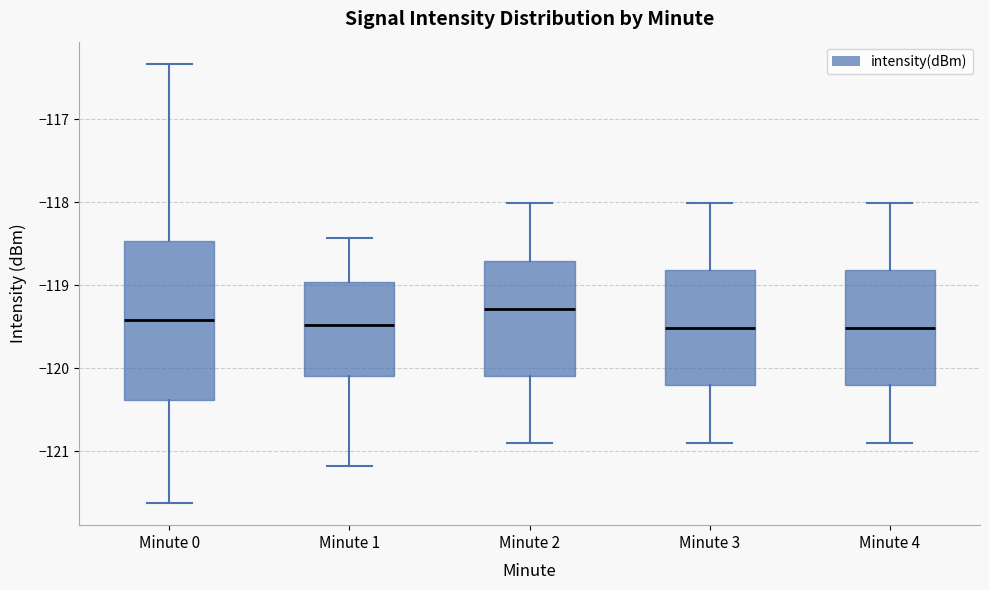

Comparing the boxes themselves (not the whiskers), which one is the tallest?

Minute 0